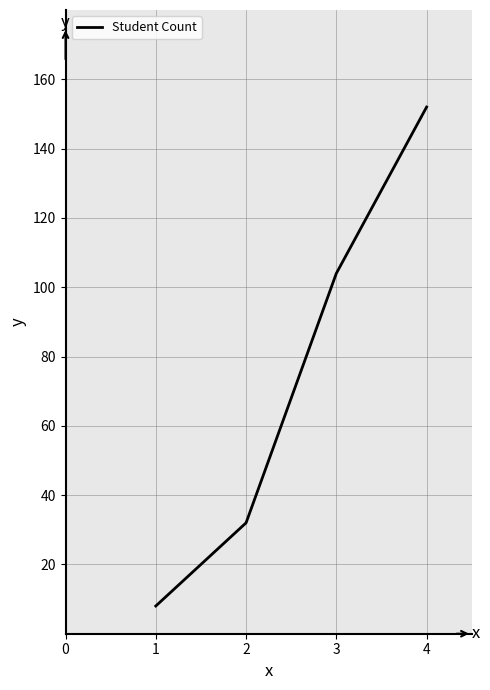

True or false: the data has more than 1 interior local peaks.

False